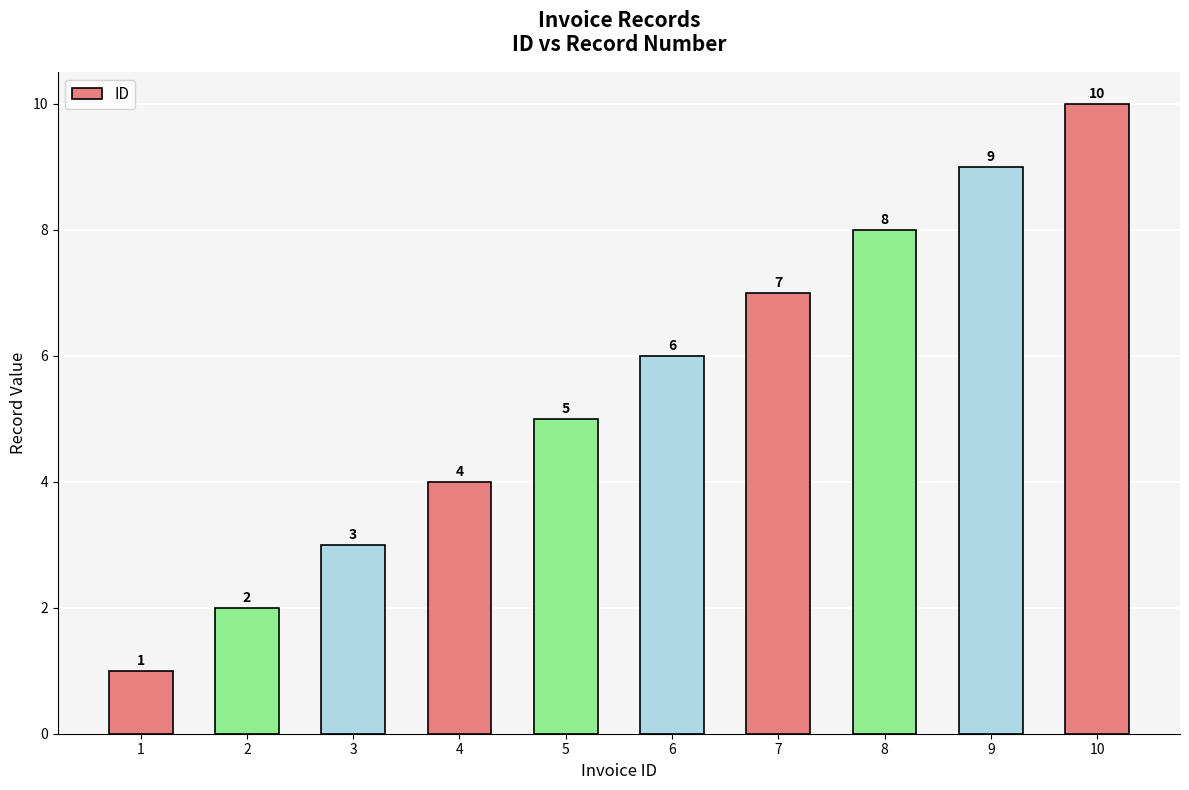

How many values are below 6?

5